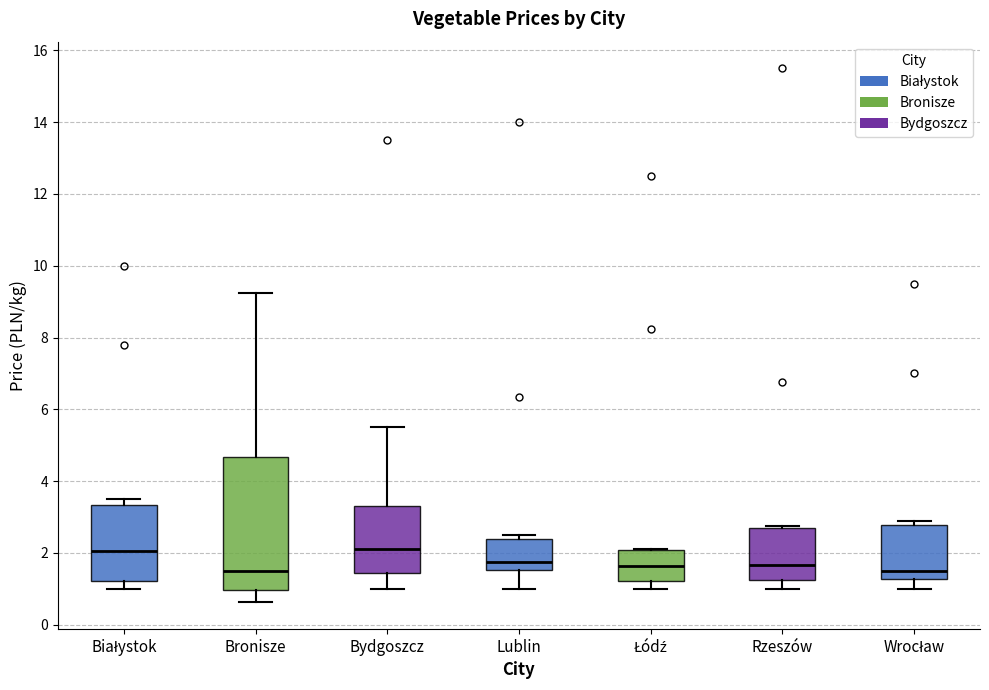

Which box is the tallest, from its lower edge to its upper edge?

Bronisze